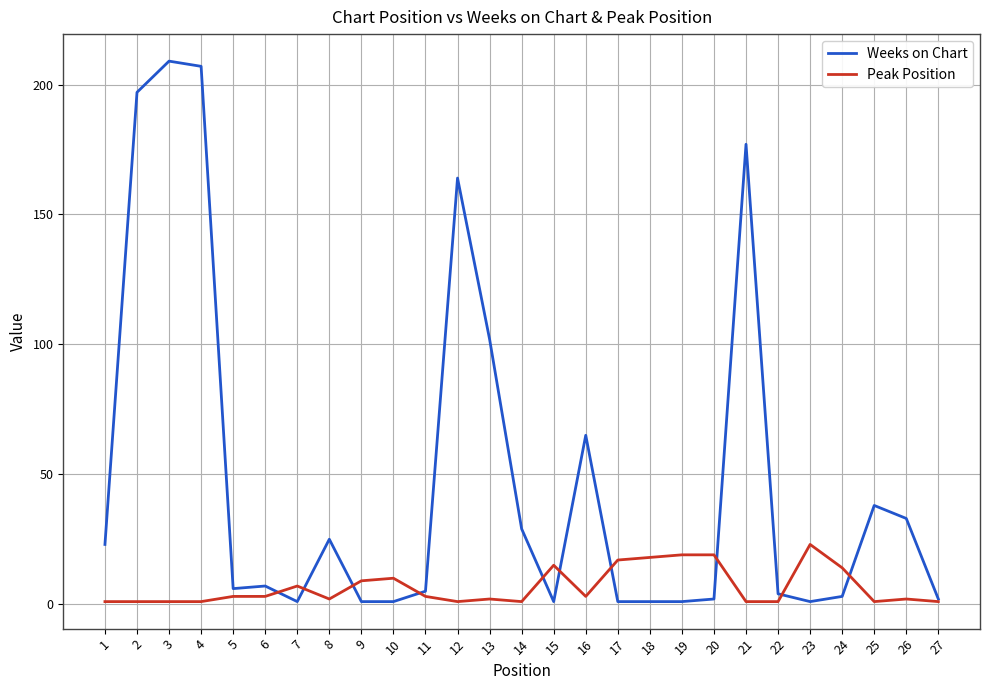

Reading left to right, transcribe all the data shown in this chart.

Weeks on Chart: 23	197	209	207	6	7	1	25	1	1	5	164	102	29	1	65	1	1	1	2	177	4	1	3	38	33	2
Peak Position: 1	1	1	1	3	3	7	2	9	10	3	1	2	1	15	3	17	18	19	19	1	1	23	14	1	2	1